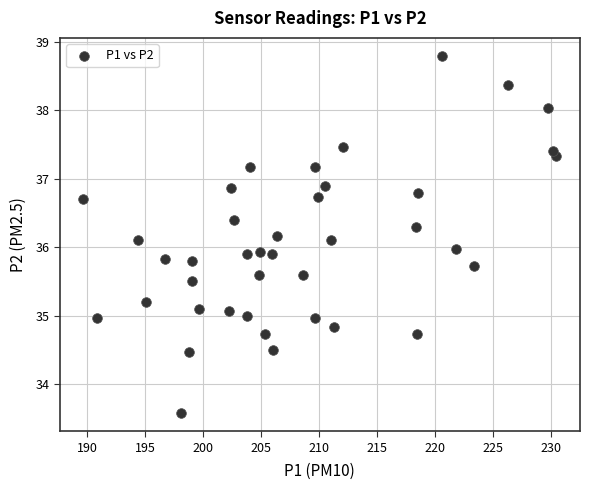

What is the range of Y values (max minus min)?

5.2